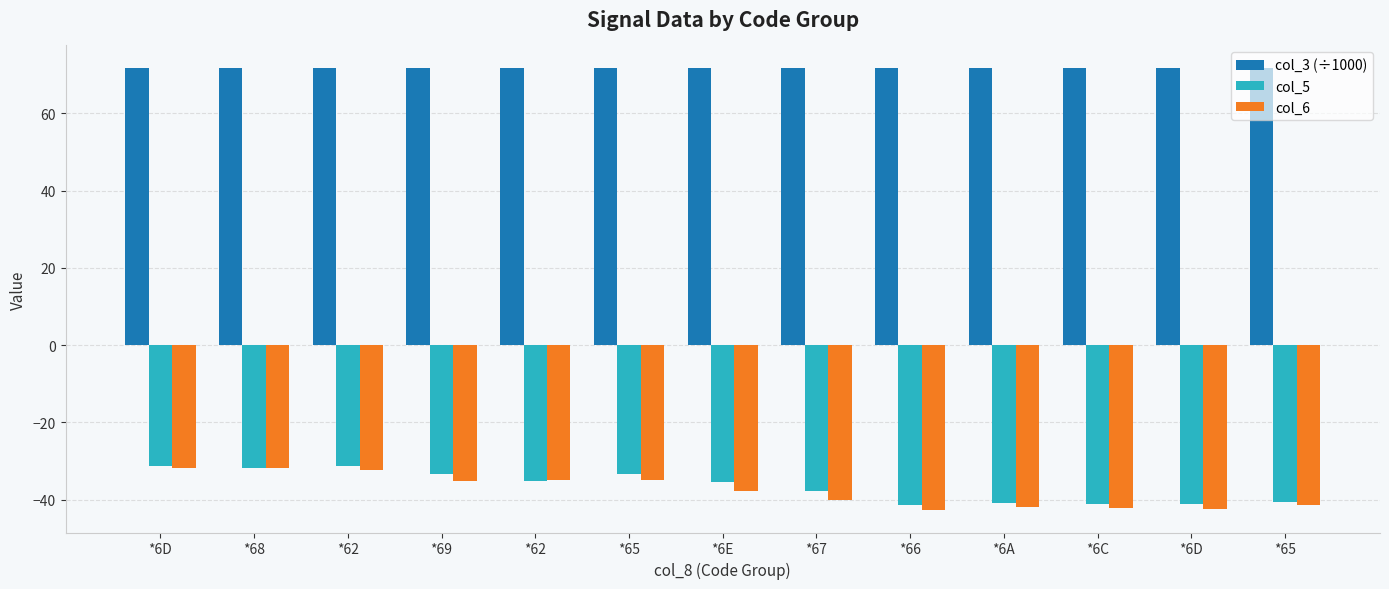

What is the difference between the second highest and minimum values in the col_5 series?

10.0